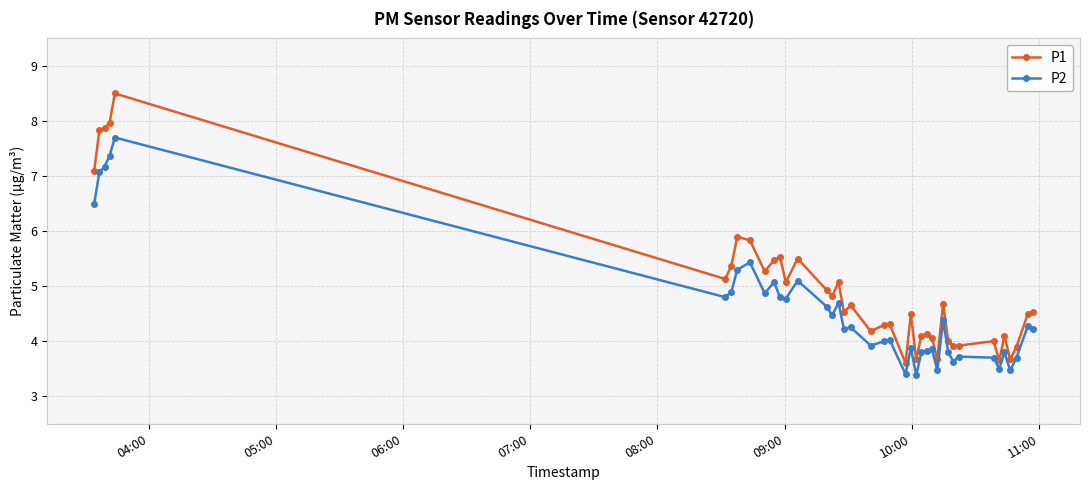

What is the value of the P1 point at the 9th from the left?

5.8